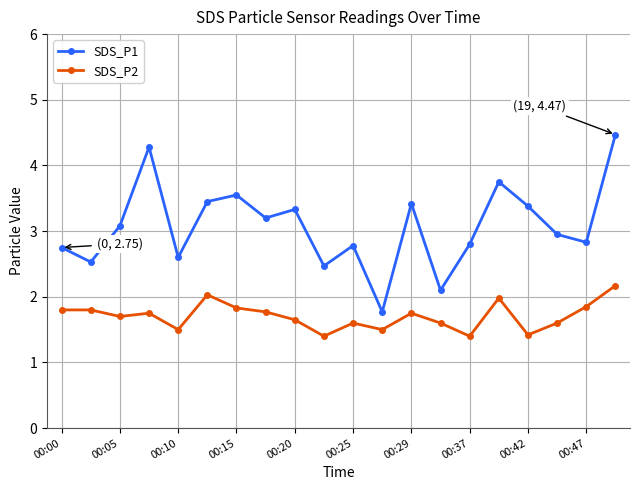

List the series in order of their overall mean, lowest first.

SDS_P2, SDS_P1